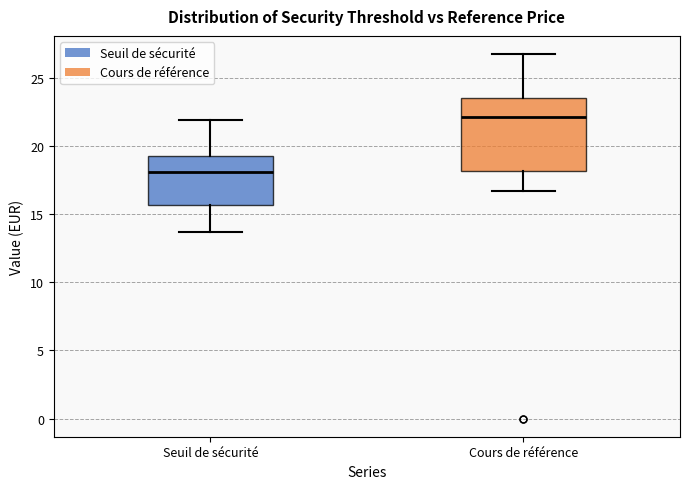

Which box is the tallest, from its lower edge to its upper edge?

Cours de référence